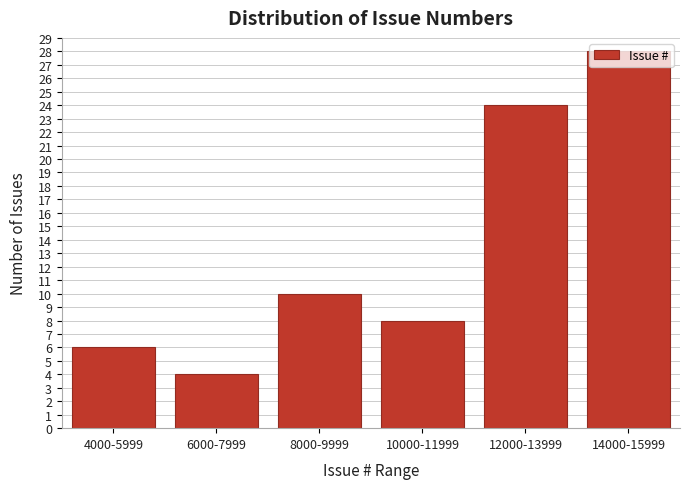

At which label is the value closest to 16?

8000-9999